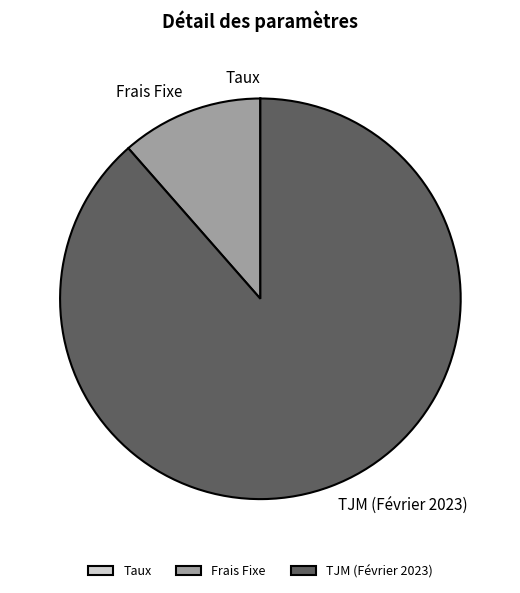

Which category has the biggest portion of the pie?

TJM (Février 2023)